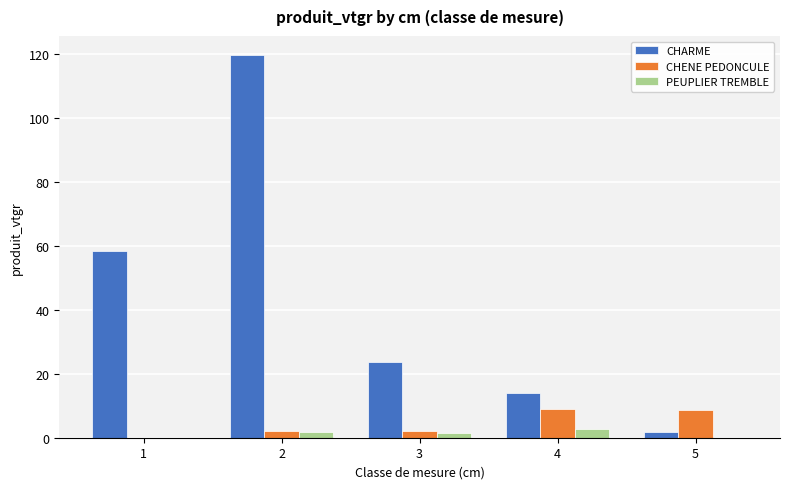

What is the spread (max minus min) of values at 2?

117.6